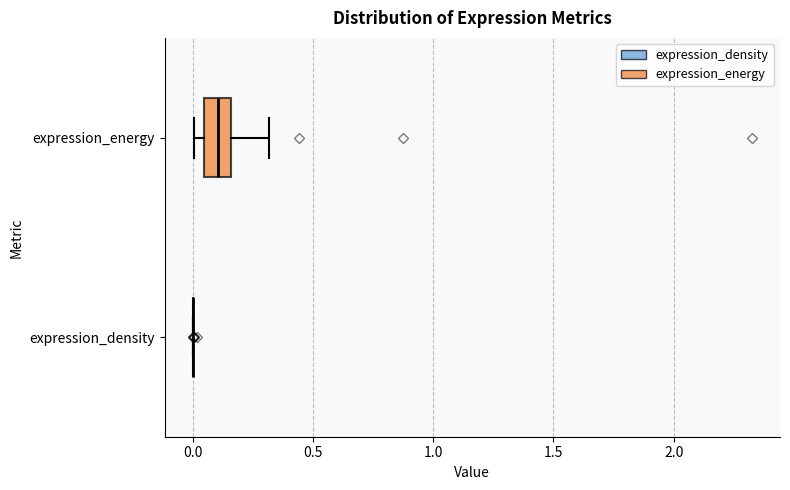

Which box is the widest, from its left edge to its right edge?

expression_energy